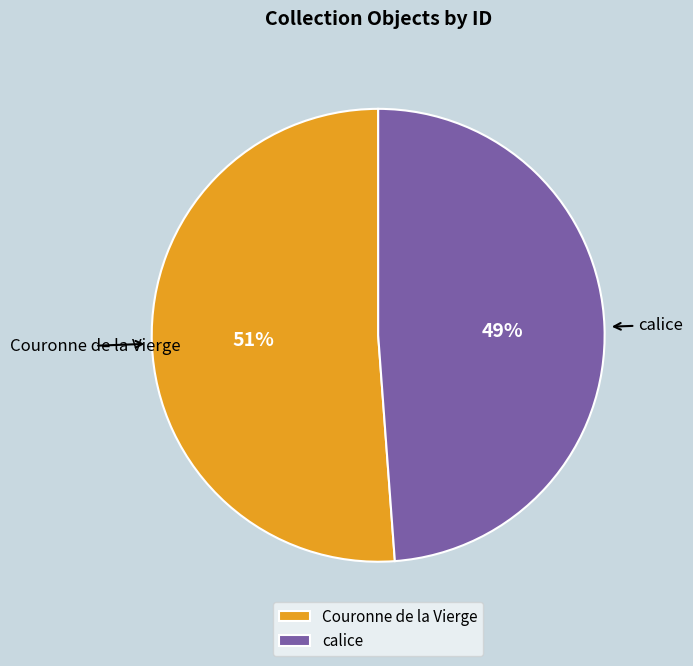

Which category has the smallest portion of the pie?

calice